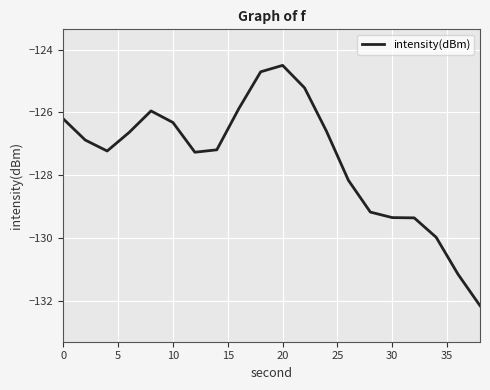

What is the difference between the maximum and minimum values?

7.6